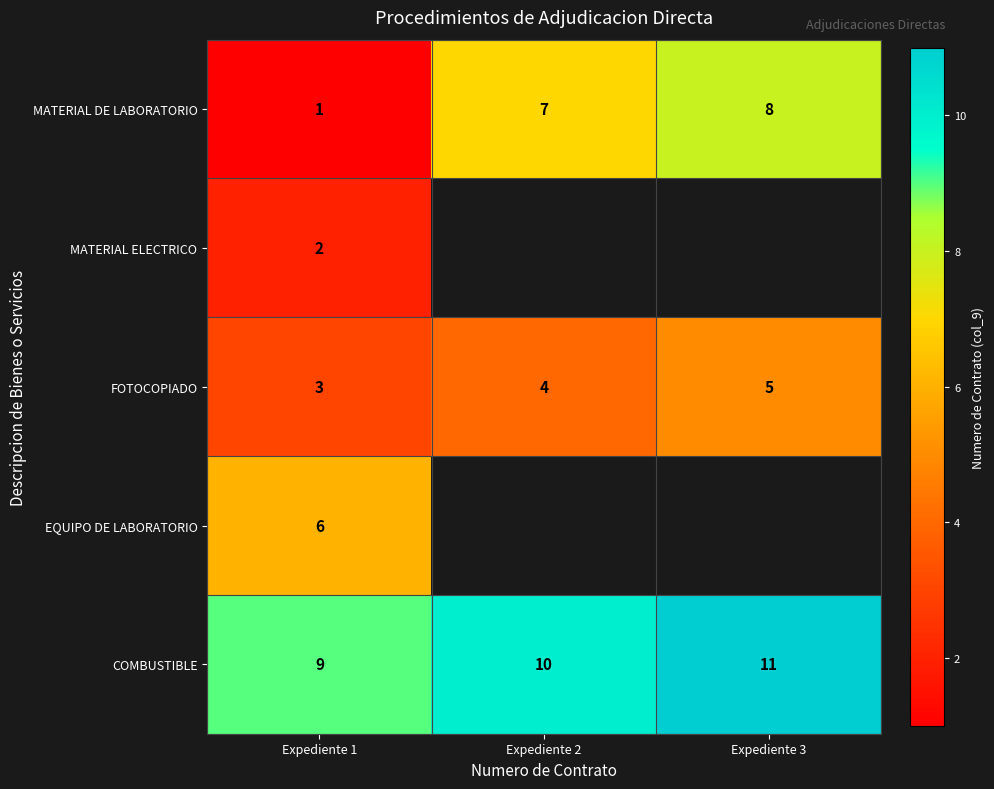

What is the difference between the FOTOCOPIADO values at Expediente 1 and Expediente 3?

2